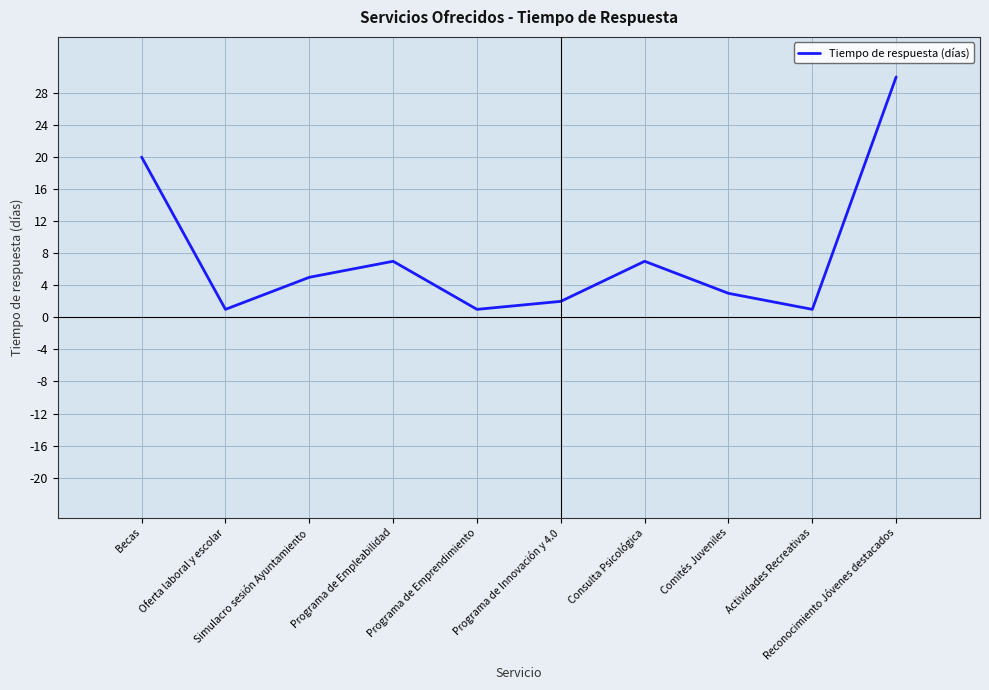

Between Programa de Innovación y 4.0 and Becas, which is larger?

Becas